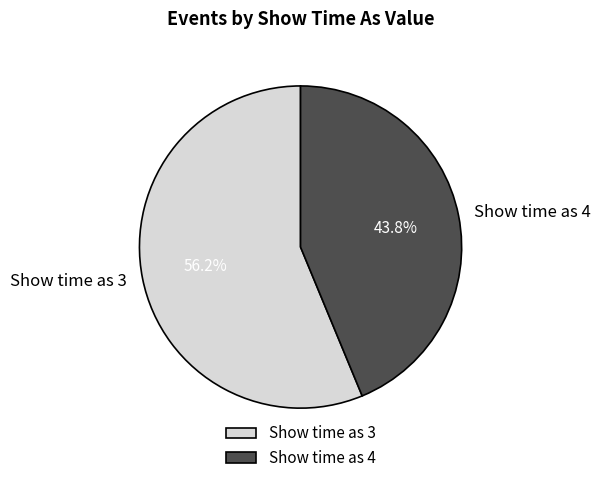

Is Show time as 3 the majority of the pie?

Yes